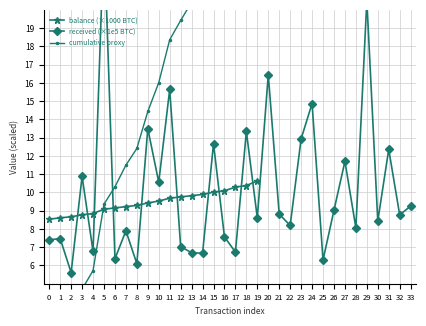

True or false: balance (×1000 BTC) has a value of 15.8 at 9.

False